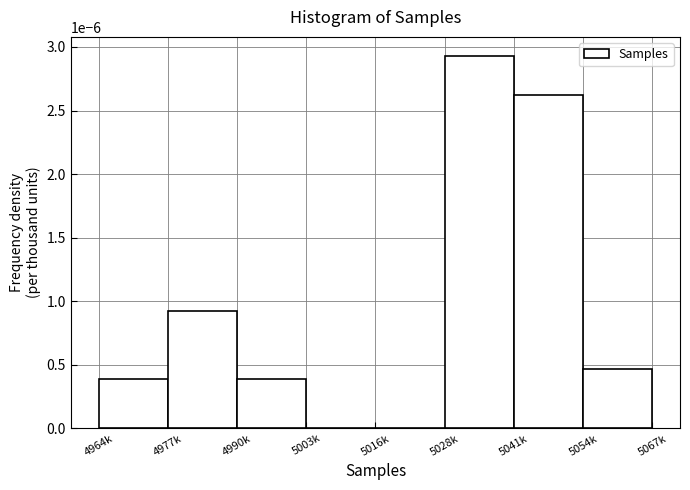

Which has a higher value, 5016k or 4977k?

4977k